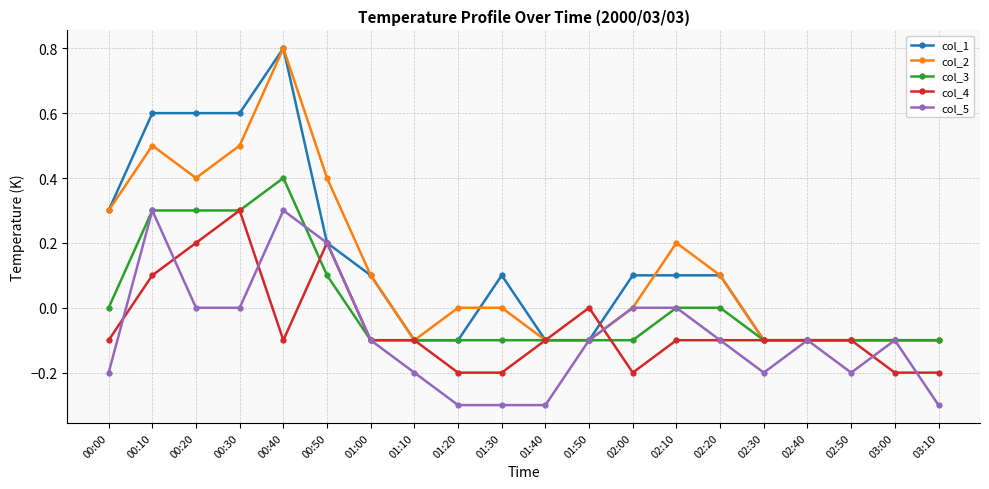

Is the value of col_2 at 01:40 greater than the value of col_3 at 00:50?

No